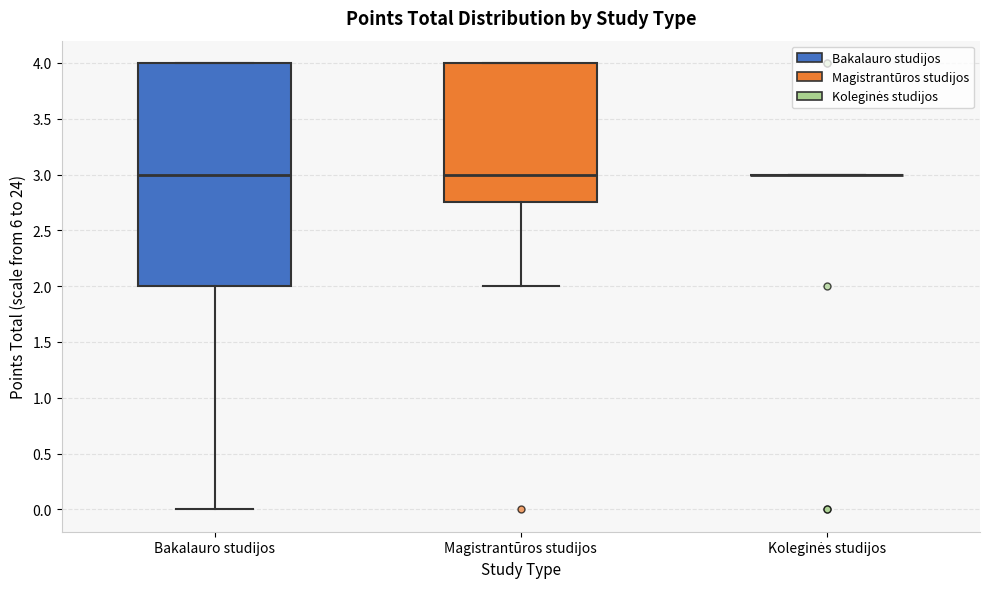

Reading left to right, transcribe this box plot: for each box, give where its median line is, the range the box spans, and where its two whiskers end, as read against the y-axis. The values are not printed on the chart, so give them approximately, as read against the axis.

Bakalauro studijos: median 3.00, box 2.00 to 4.00, whiskers 0.00 to 4.00
Magistrantūros studijos: median 3.00, box 2.75 to 4.00, whiskers 2.00 to 4.00
Koleginės studijos: box collapsed to a line at 3.00, whiskers 3.00 to 3.00